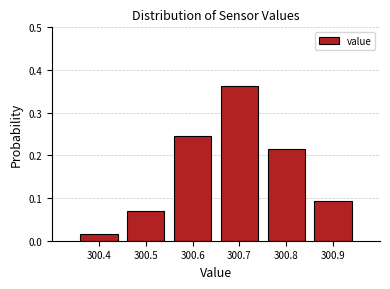

Over which range of the x-axis is the bar tallest?

300.65 to 300.75